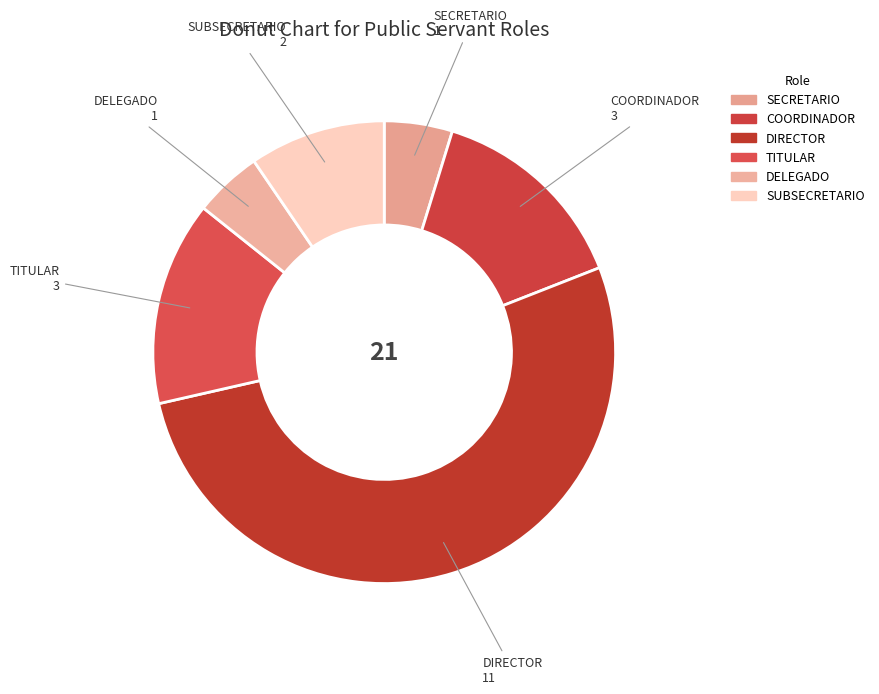

Which slice is the largest?

DIRECTOR